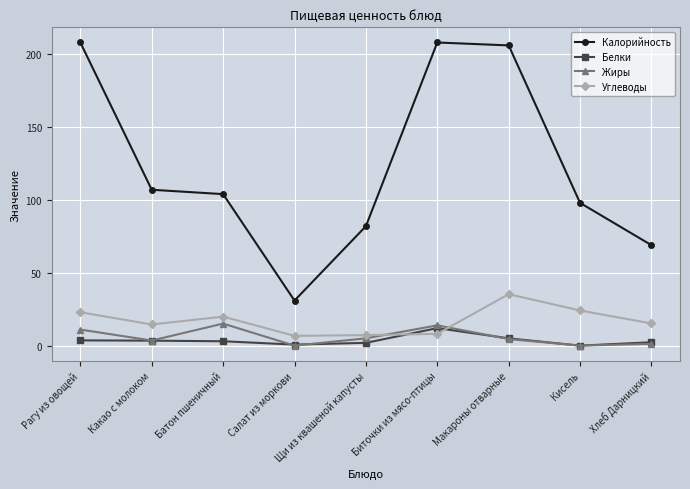

Is the value of Белки at Салат из моркови greater than the value of Калорийность at Макароны отварные?

No